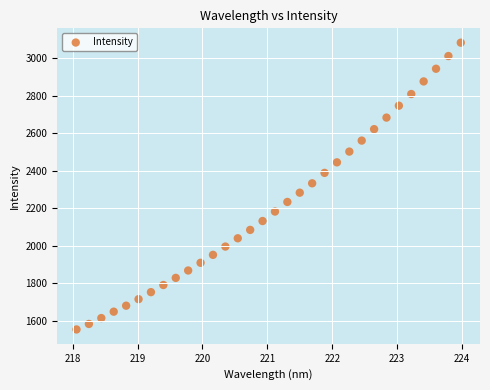

What is the range of X values (max minus min)?

5.9